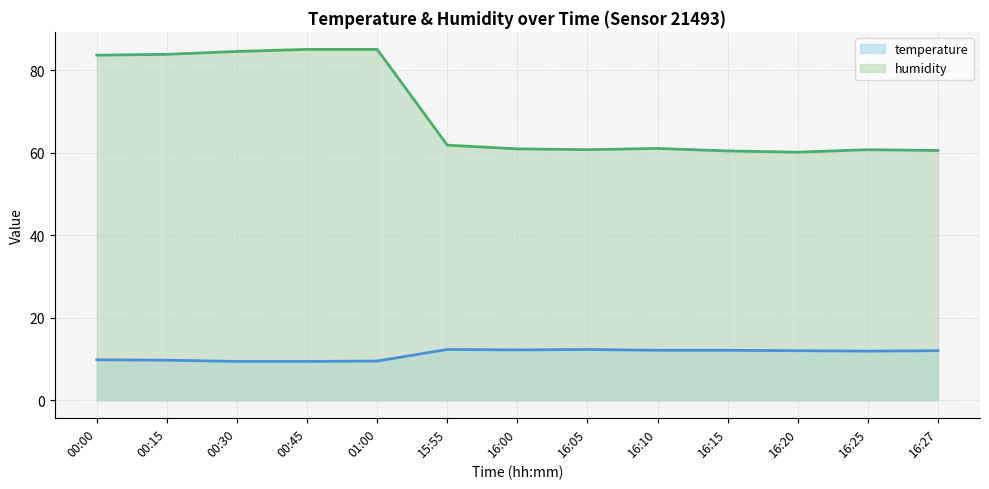

Does the chart display data point markers on the line(s)?

No